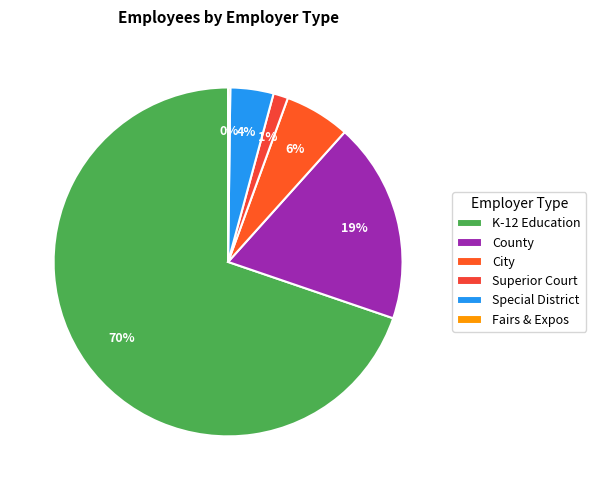

Is it true that Fairs & Expos is 0% of the pie?

True